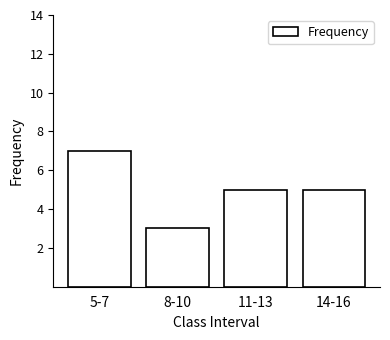

Reading left to right, list all the values displayed in this chart.

7	3	5	5